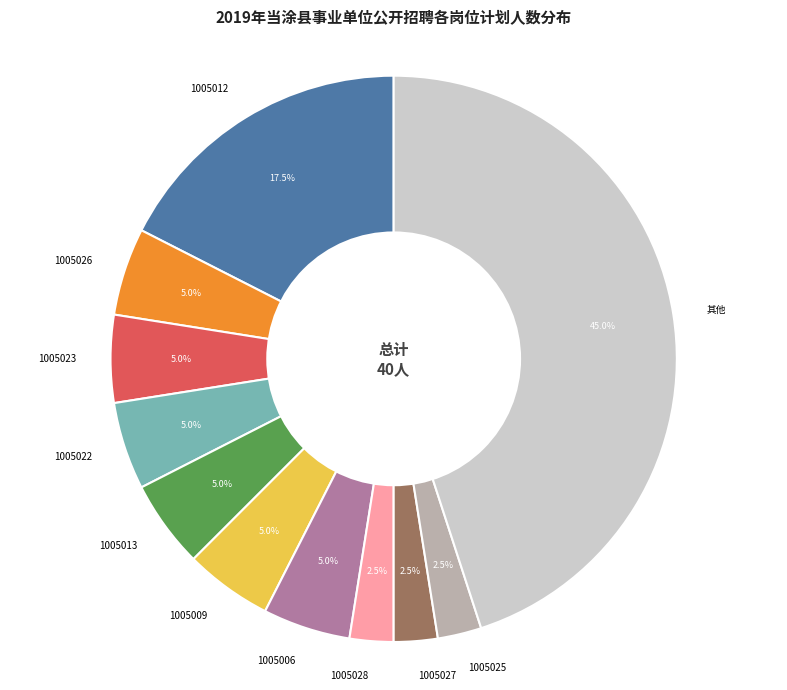

Is there a majority slice in this chart?

No